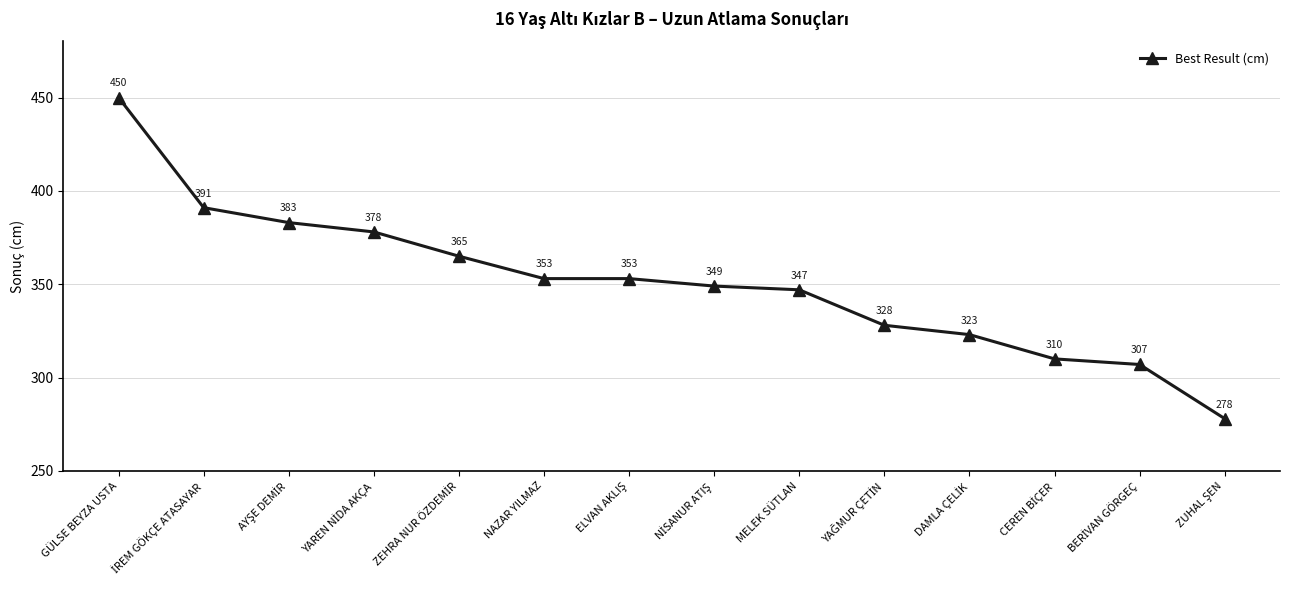

Is it true that the value at MELEK SÜTLAN is 347?

True